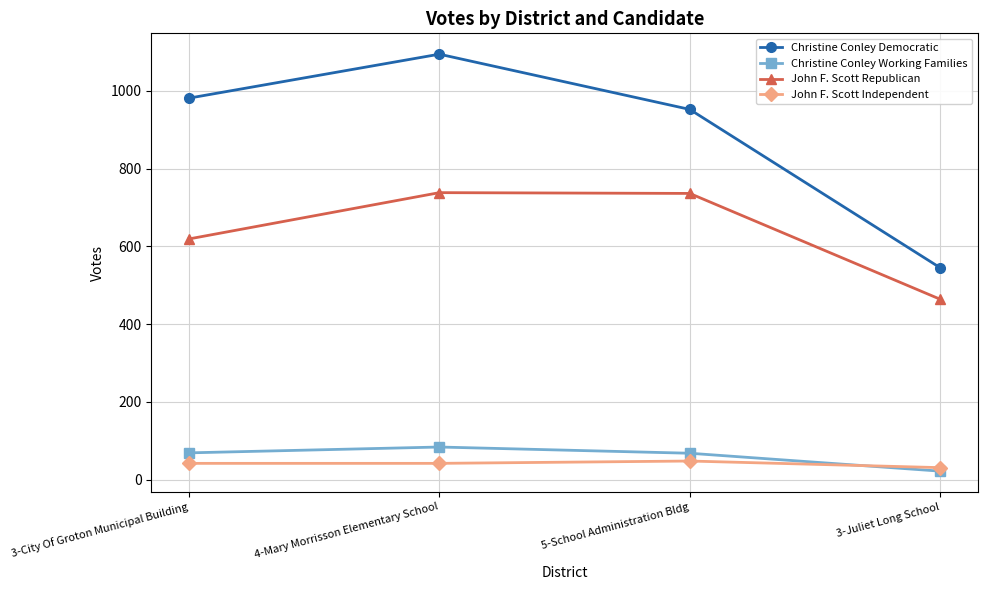

True or false: John F. Scott Republican has more than 1 points higher than both neighbors.

False